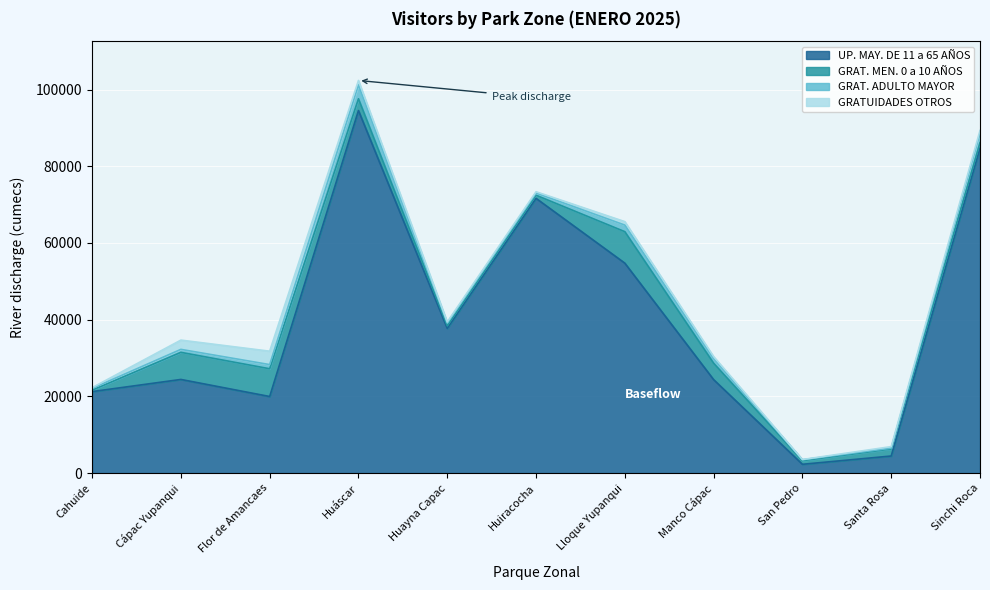

What is the label of the 8th point from the right?

Huáscar